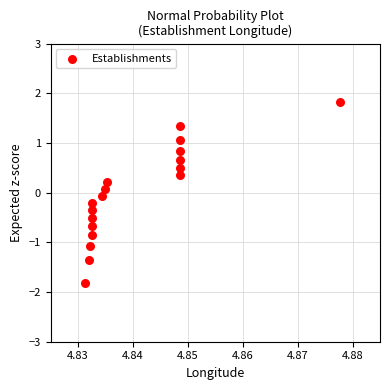

What is the range of Y values (max minus min)?

3.6